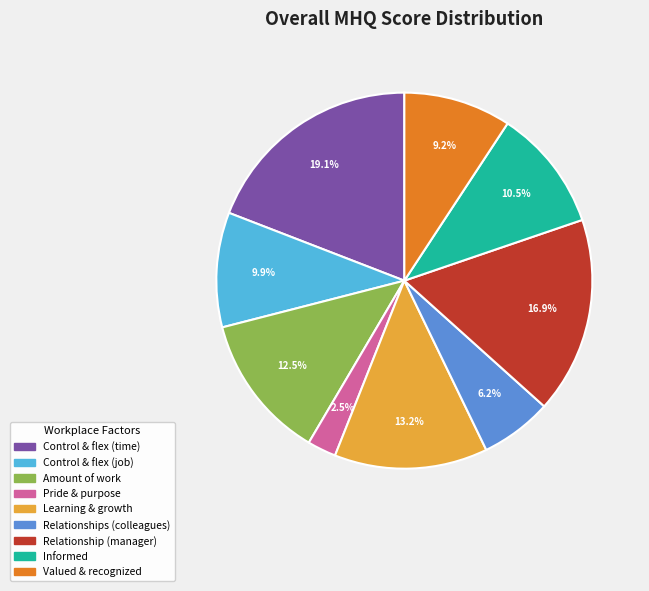

Combined, do Amount of work and Valued & recognized account for over 50%?

No